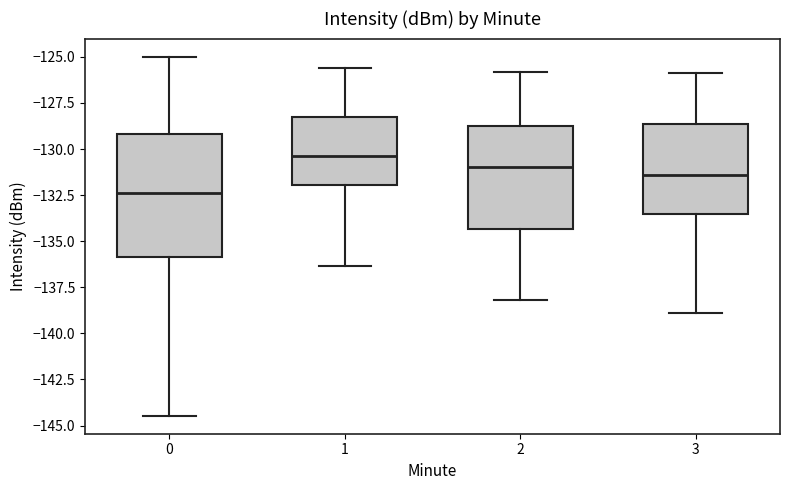

Comparing the boxes themselves (not the whiskers), which one is the tallest?

0